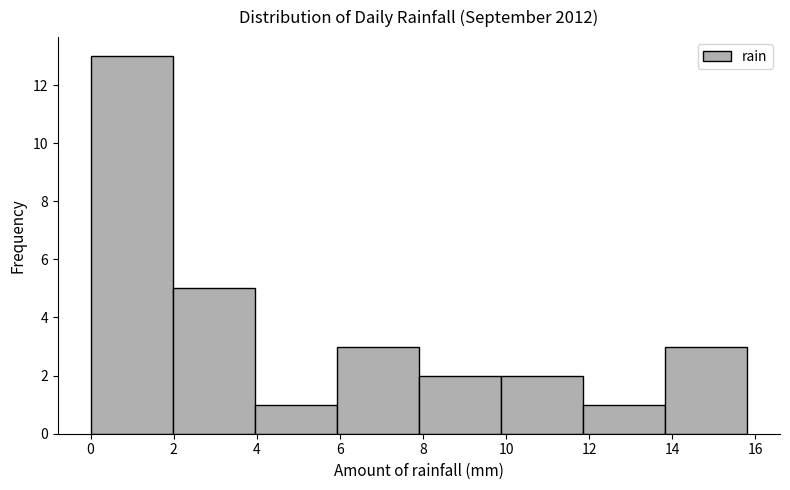

Reading left to right, list every bar in this chart as the range it spans on the x-axis followed by its height. Neither the bar edges nor the heights are printed on the chart, so give them approximately, as read against the axes.

0.0 to 2.0: 13
2.0 to 4.0: 5
4.0 to 6.0: 1
6.0 to 8.0: 3
8.0 to 9.8: 2
9.8 to 11.8: 2
11.8 to 13.8: 1
13.8 to 15.8: 3